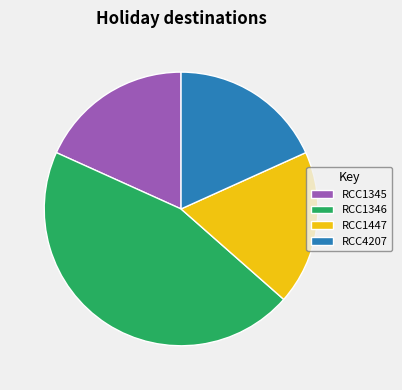

True or false: RCC1447 accounts for 18% of the total.

True